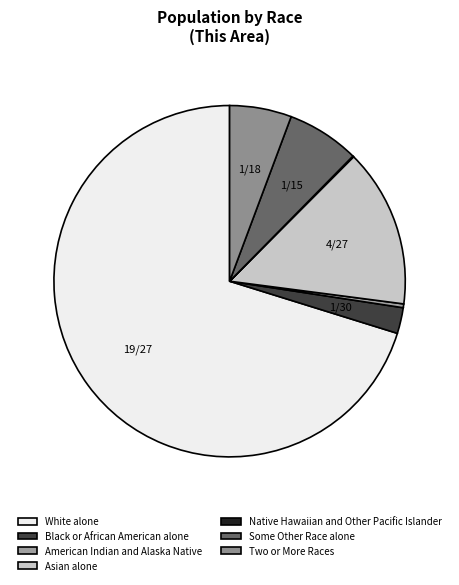

True or false: Asian alone accounts for 22% of the total.

False